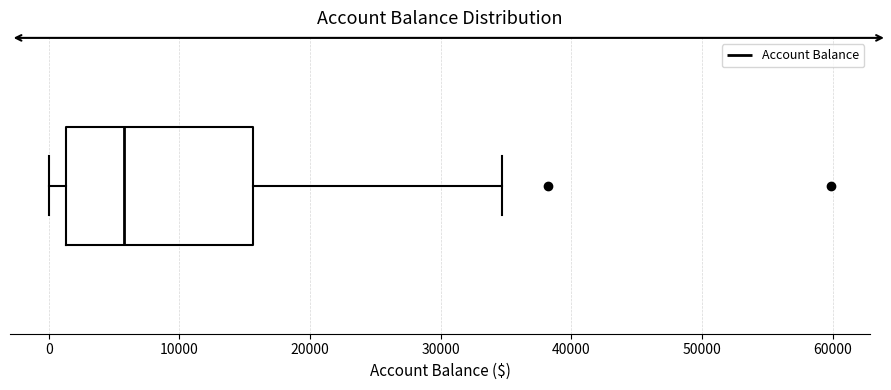

Transcribe this box plot: give where the median line is, the range the box spans, and where the two whiskers end, as read against the x-axis. The values are not printed on the chart, so give them approximately, as read against the axis.

median 6000, box 1000 to 16000, whiskers 0 to 35000